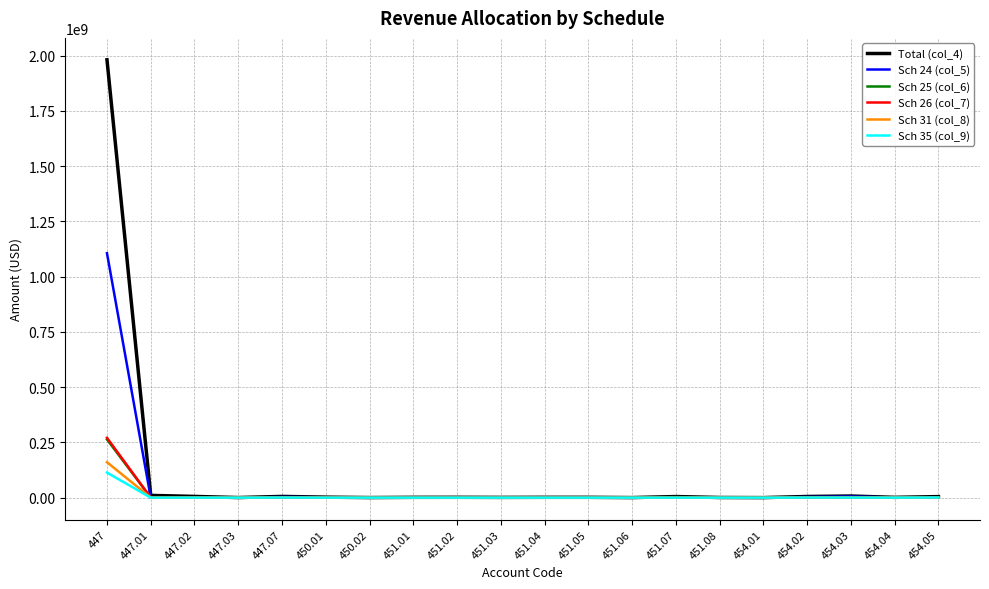

Which series has the largest range (max minus min)?

Total (col_4)